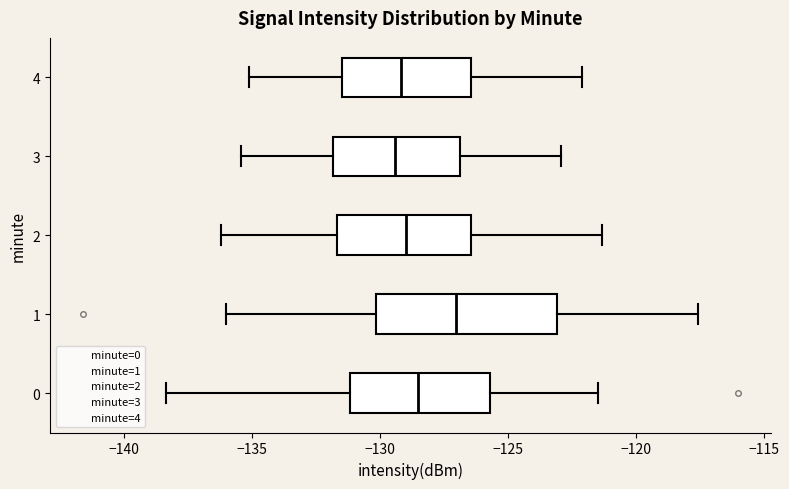

Comparing the boxes themselves (not the whiskers), which one is the widest?

1